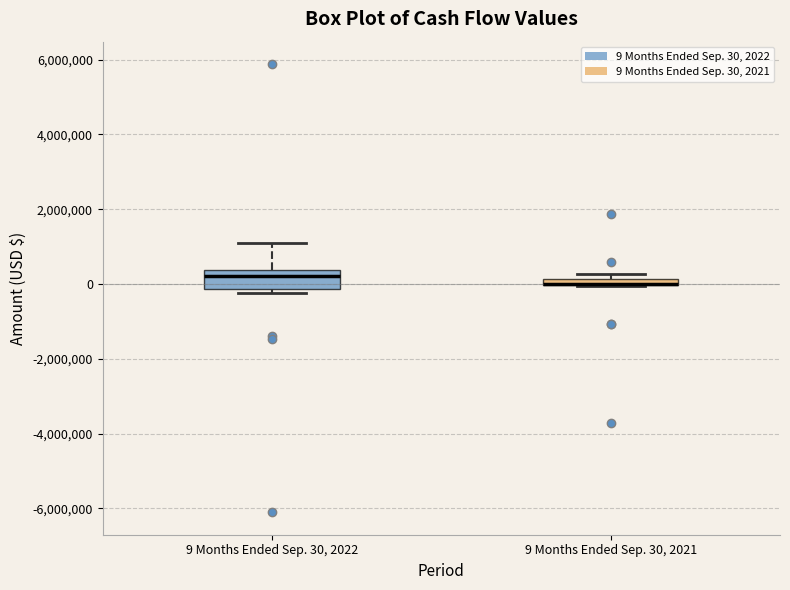

Comparing the boxes themselves (not the whiskers), which one is the tallest?

9 Months Ended Sep. 30, 2022